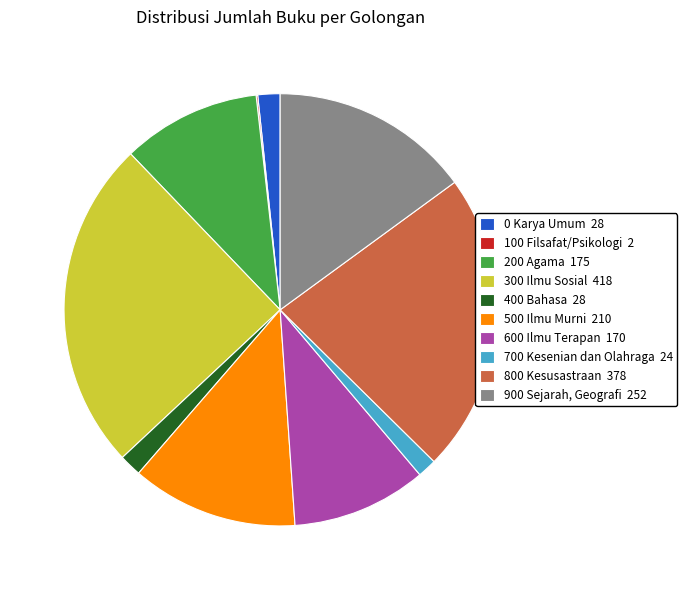

True or false: 300 Ilmu Sosial 418 accounts for 36% of the total.

False